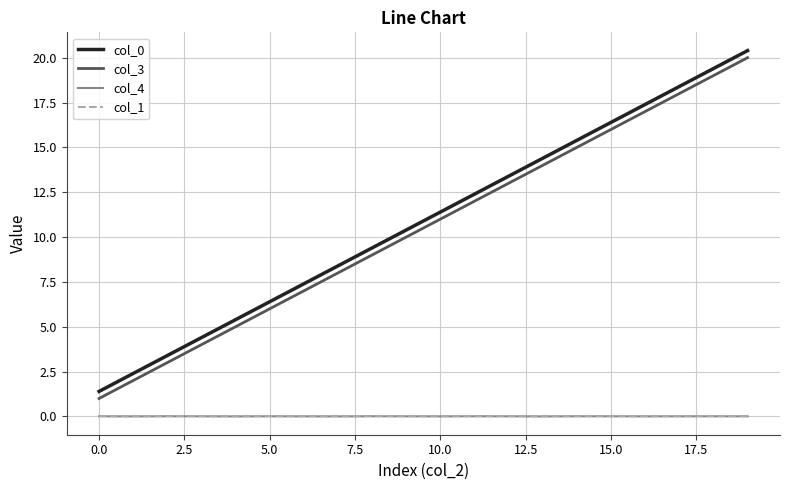

True or false: col_4 and col_3 intersect in this chart.

False